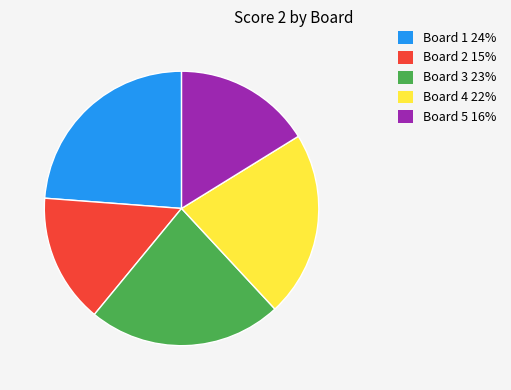

How many slices are in this pie chart?

5